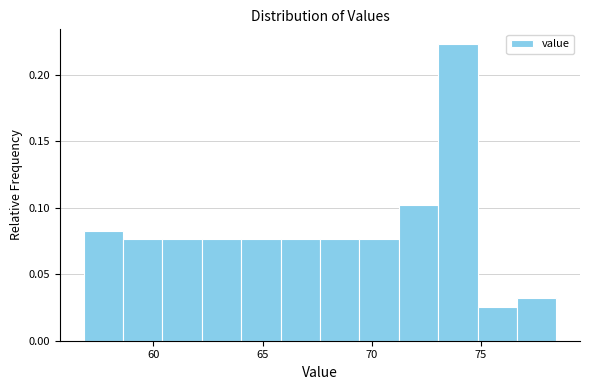

Around what value on the x-axis is the tallest bar? Give the approximate position of its centre, as read against the axis.

74.0